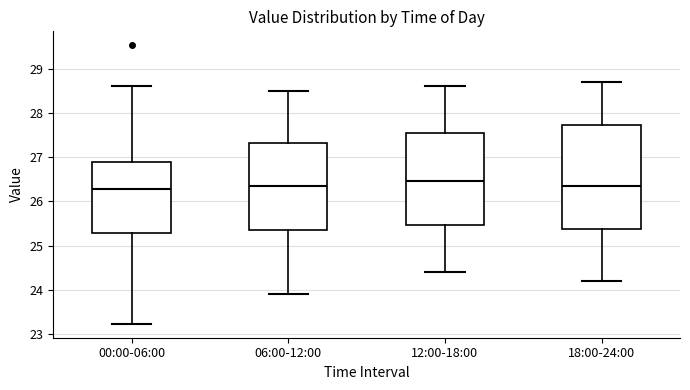

Which box is the tallest, from its lower edge to its upper edge?

18:00-24:00